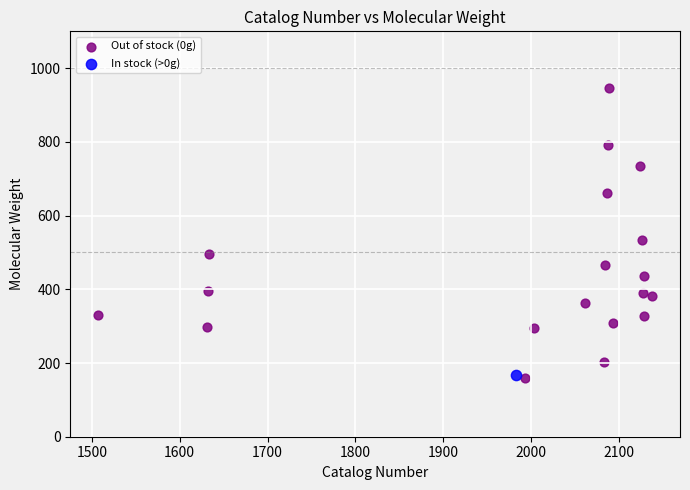

What are all the series names shown in the legend?

Out of stock (0g), In stock (>0g)